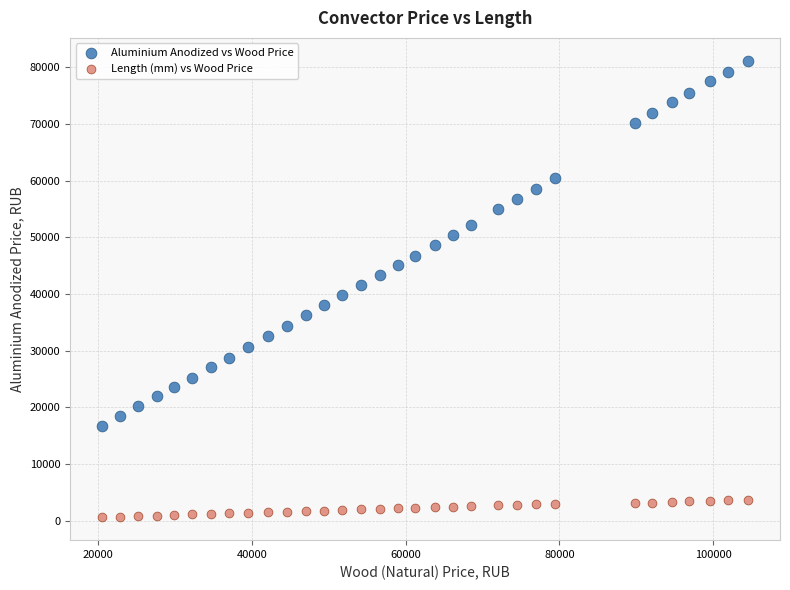

Which series contains the lowest Y value?

Length (mm) vs Wood Price